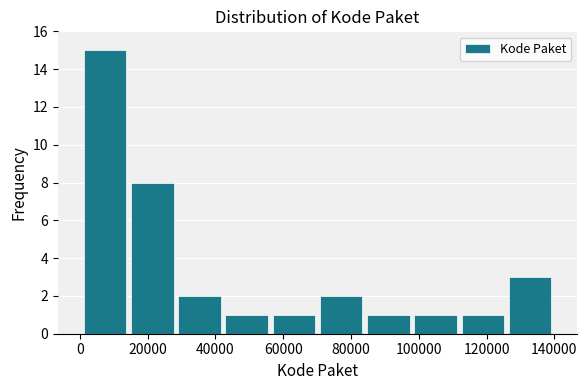

What is the height of the bar covering 112000 to 126000 on the x-axis? Neither the bar edges nor the heights are printed on the chart, so give them approximately, as read against the axes.

1